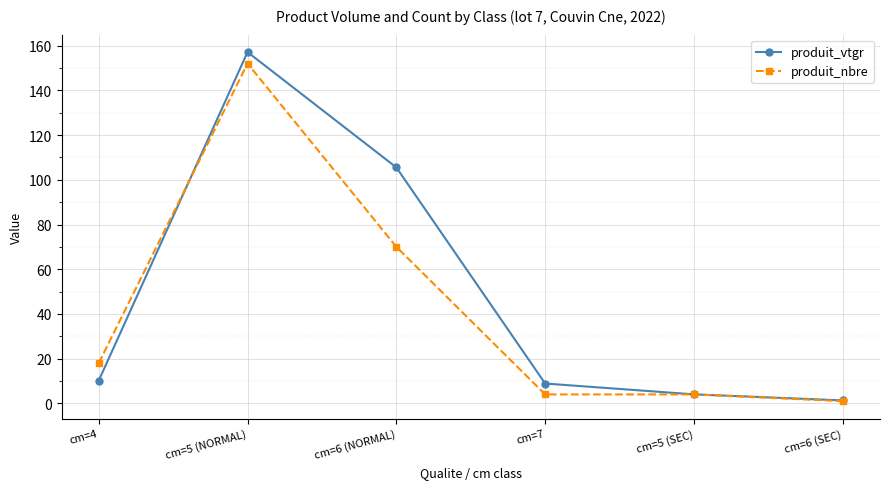

Does the chart display data point markers on the line(s)?

Yes